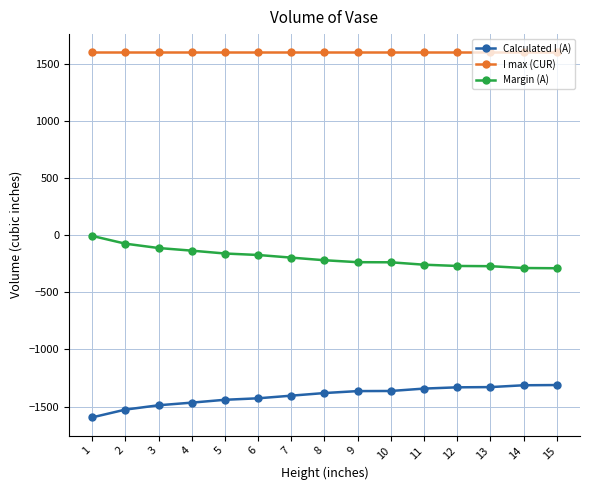

Is the value of Margin (A) at 3 greater than the value of Calculated I (A) at 8?

Yes